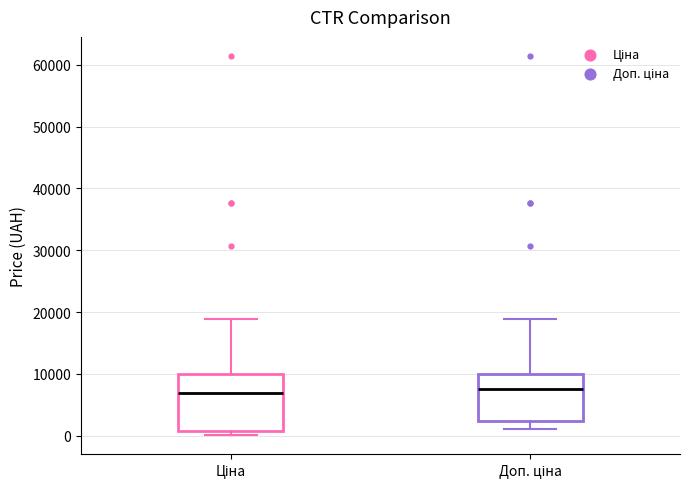

Reading left to right, transcribe this box plot: for each box, give where its median line is, the range the box spans, and where its two whiskers end, as read against the y-axis. The values are not printed on the chart, so give them approximately, as read against the axis.

Ціна: median 7000, box 1000 to 10000, whiskers 0 to 19000
Доп. ціна: median 8000, box 2000 to 10000, whiskers 1000 to 19000